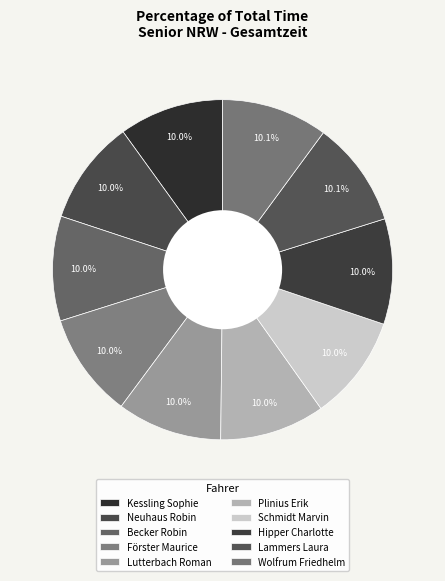

To the nearest percent, what is the combined percentage of Förster Maurice and Plinius Erik?

20%